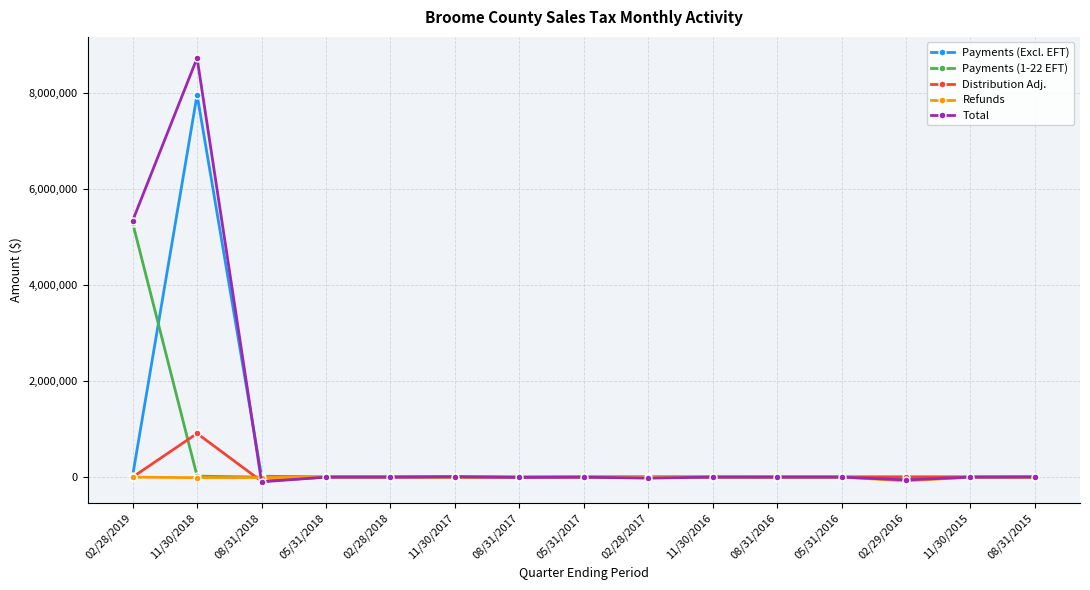

At how many categories does at least one series exceed 7833857?

1